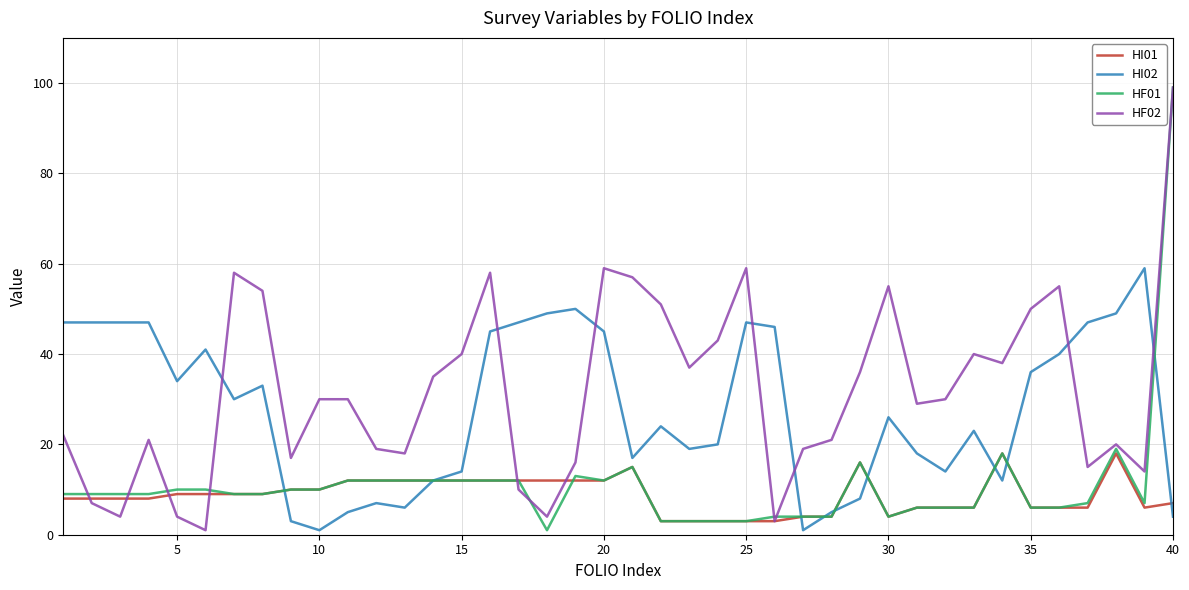

What is the maximum value shown in the chart?

99